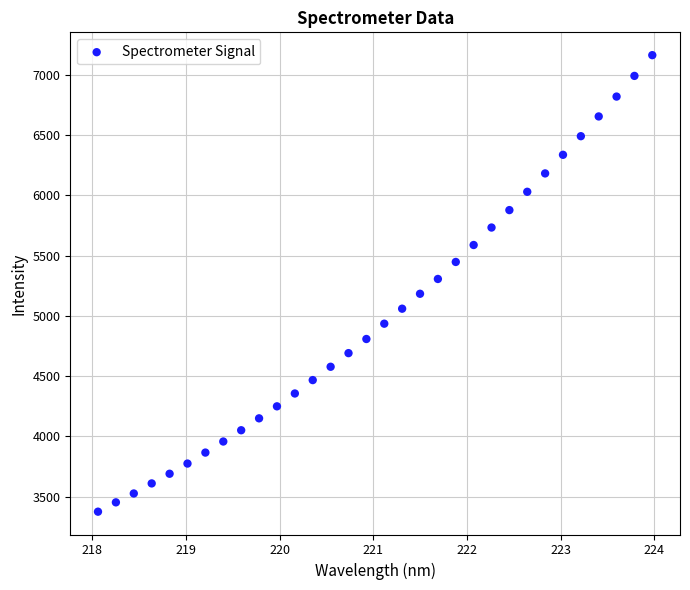

What is the range of Y values (max minus min)?

3791.3